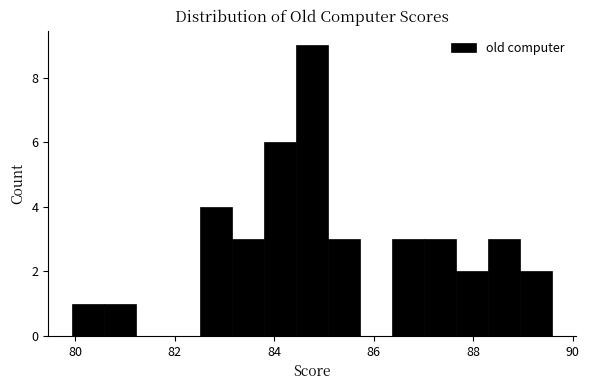

Read against the x-axis, roughly where is the centre of the tallest bar?

84.8